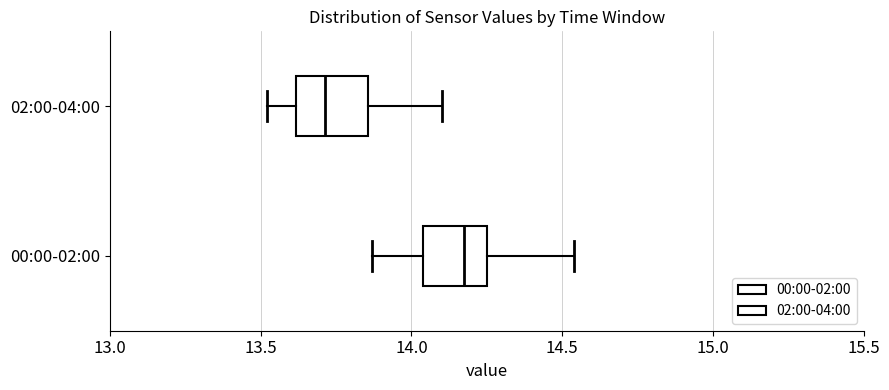

Where does the left whisker of the box for 02:00-04:00 end on the x-axis? The values are not printed on the chart, so give them approximately, as read against the axis.

13.50